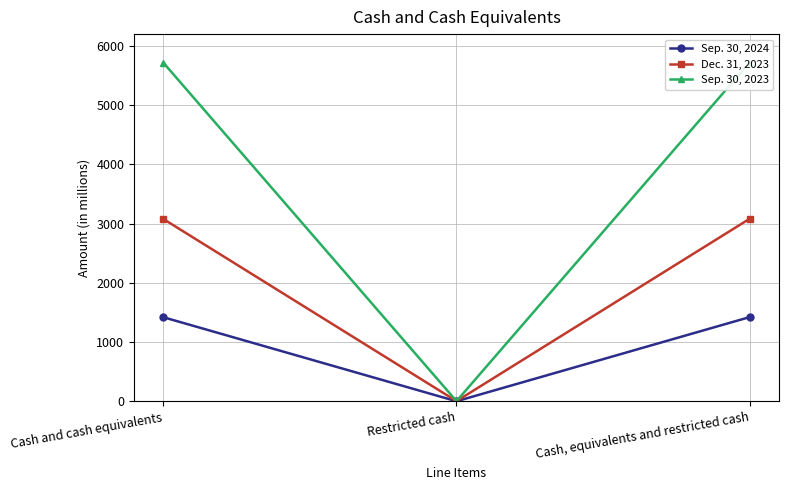

Where does the Sep. 30, 2023 series first go above 5716?

Cash, equivalents and restricted cash